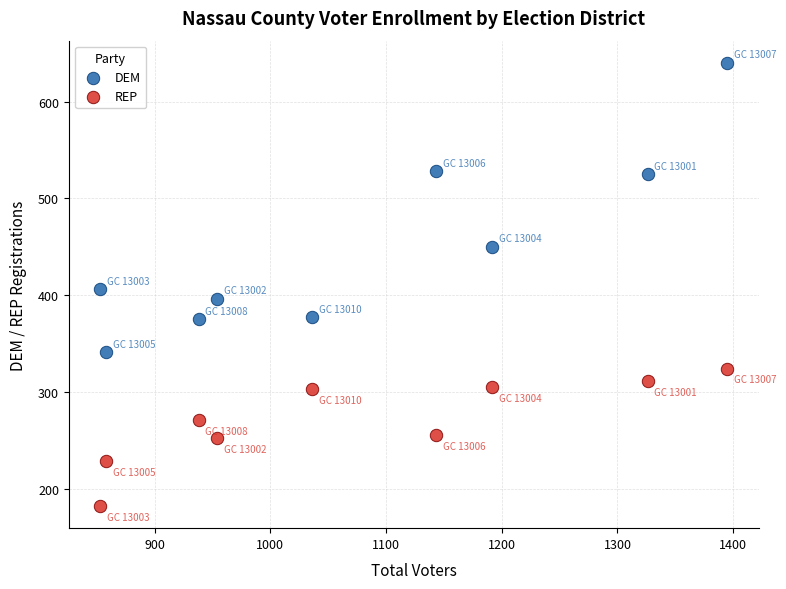

Across all data points, what is the range of X values (max minus min)?

542